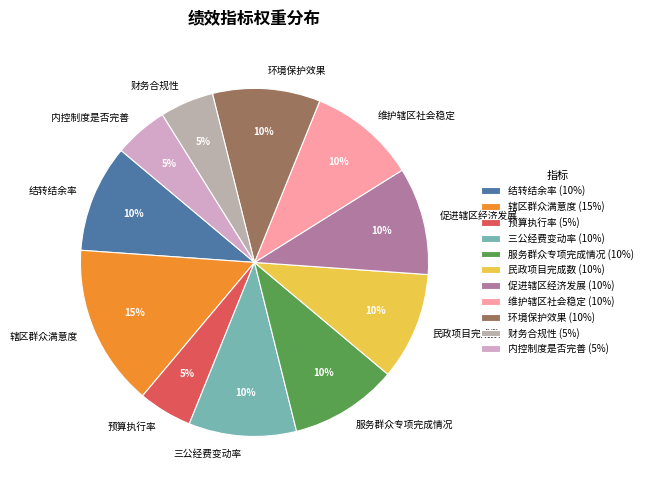

Count the number of slices in the pie.

11